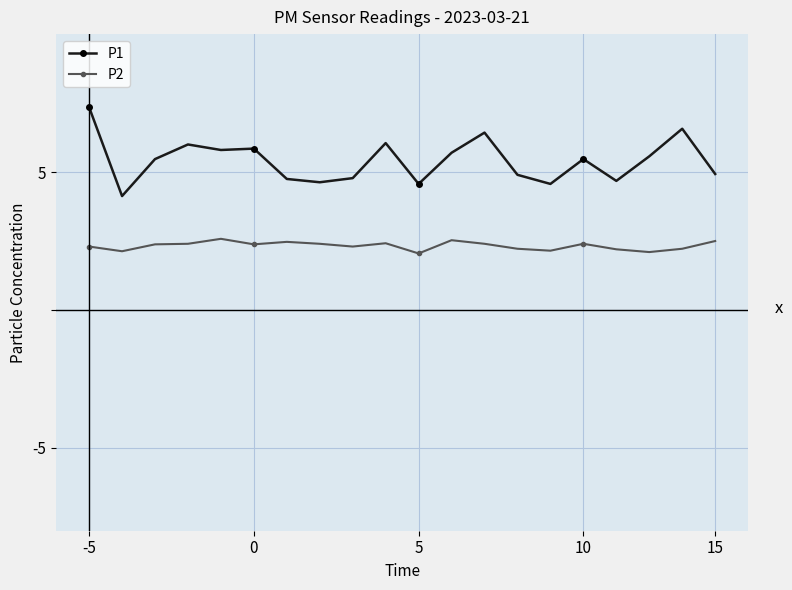

True or false: P1 has more than 0 points higher than both neighbors.

True